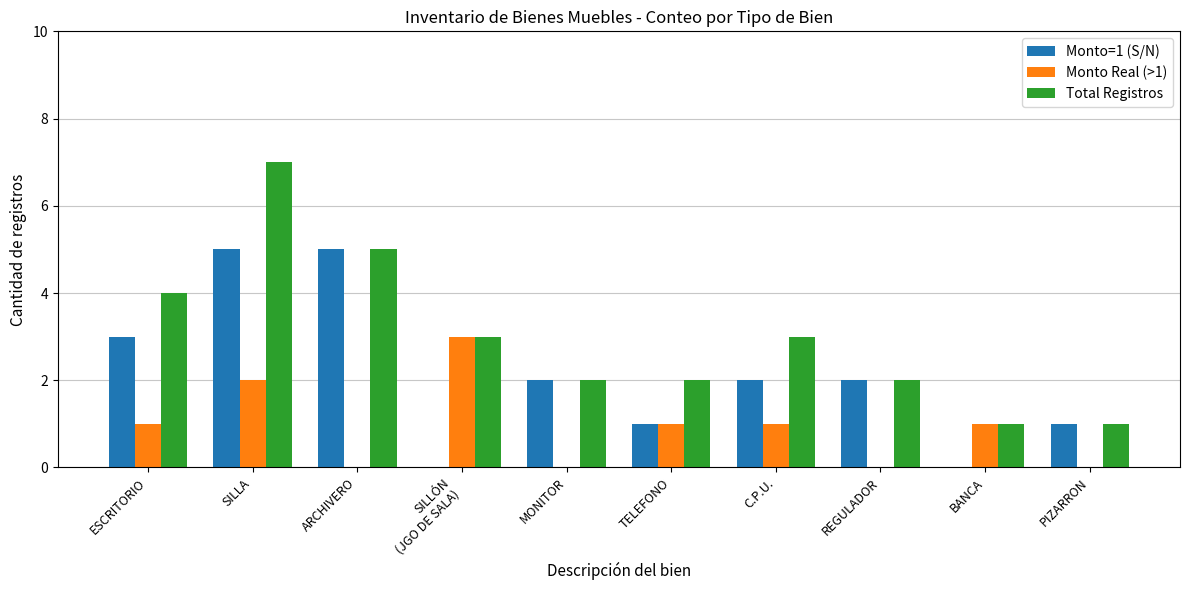

What is the spread (max minus min) of values at SILLA?

5